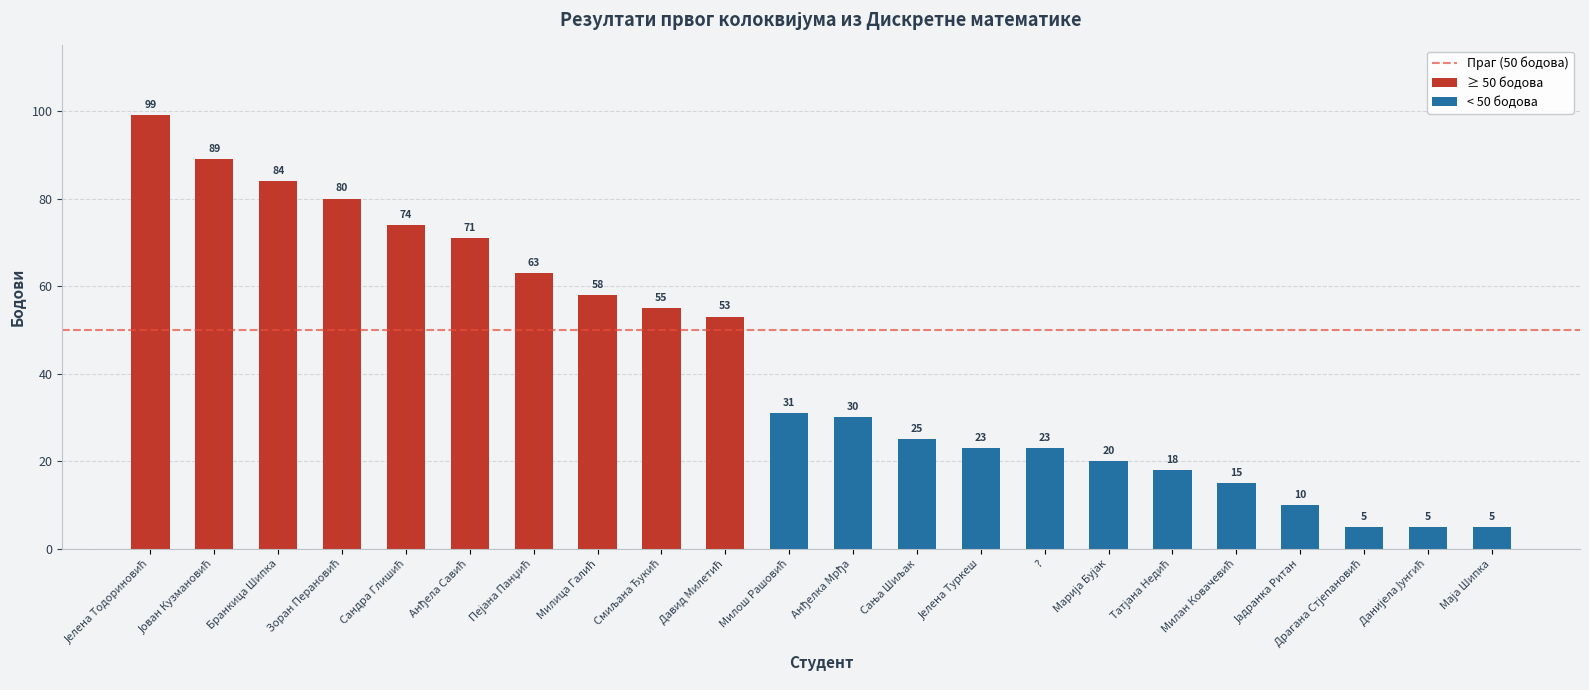

Reading left to right, transcribe all the data shown in this chart.

99	89	84	80	74	71	63	58	55	53	31	30	25	23	23	20	18	15	10	5	5	5